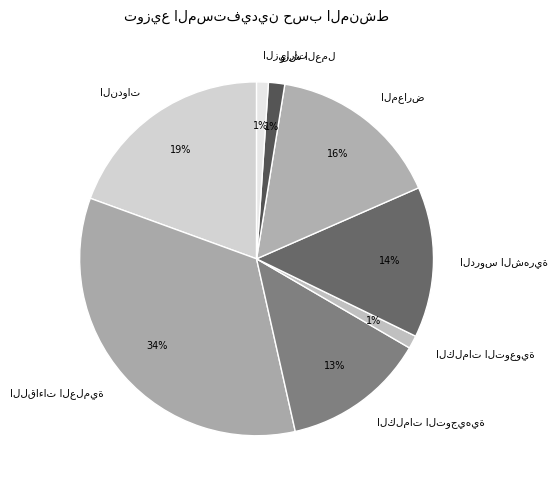

Does any single category account for the majority?

No